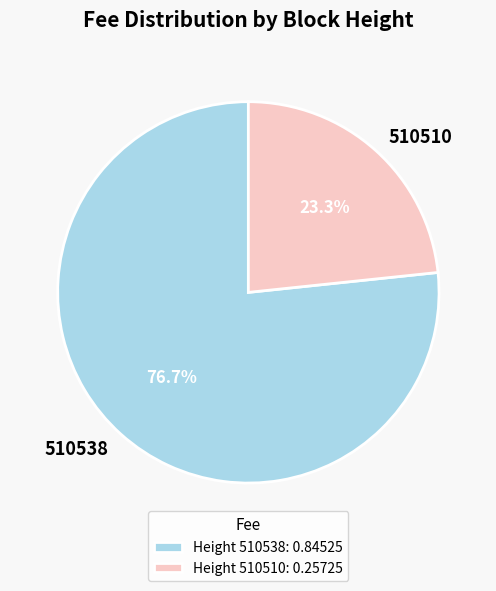

What is the majority slice?

510538